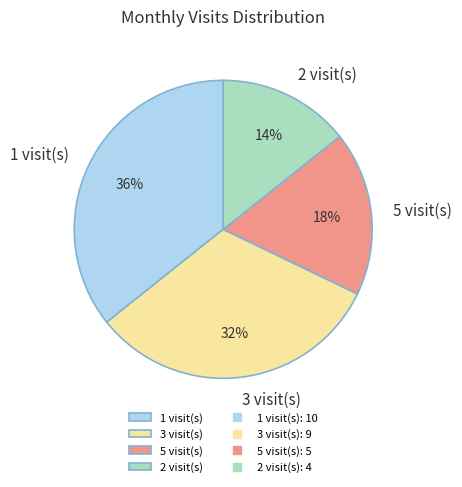

Is the sum of 5 visit(s) and 1 visit(s) greater than half?

Yes